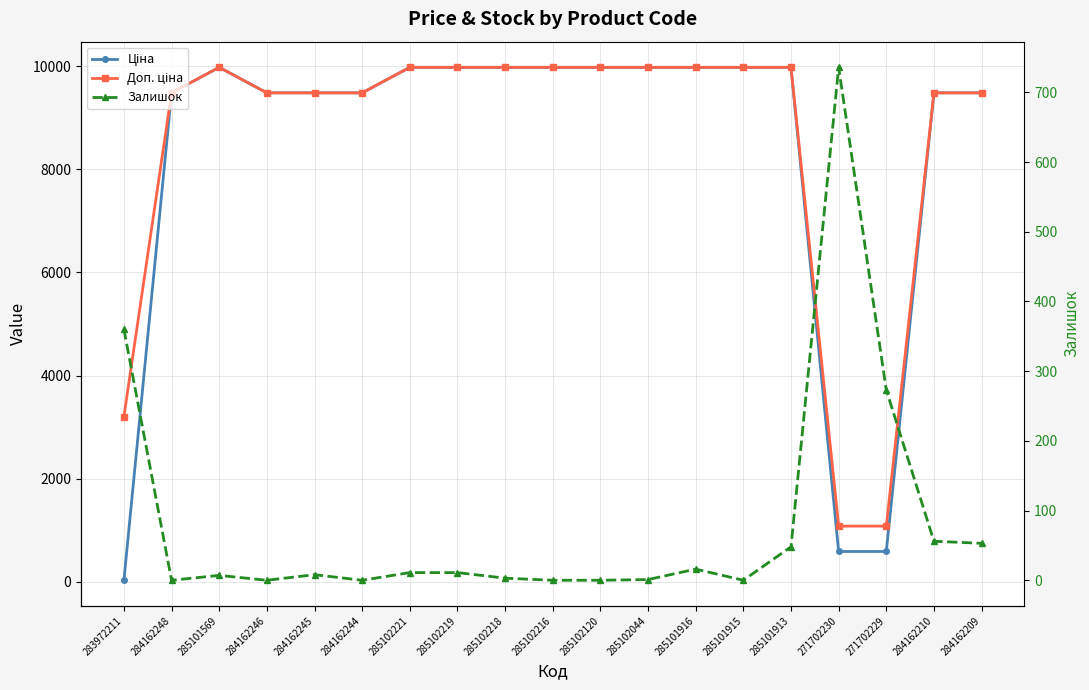

What is the difference between the highest and lowest values at 285102221?

9964.0